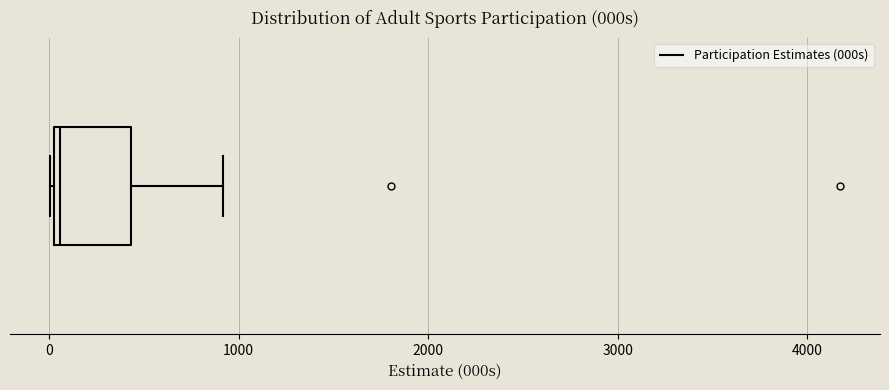

Where does the right whisker of the box end on the x-axis? The values are not printed on the chart, so give them approximately, as read against the axis.

900